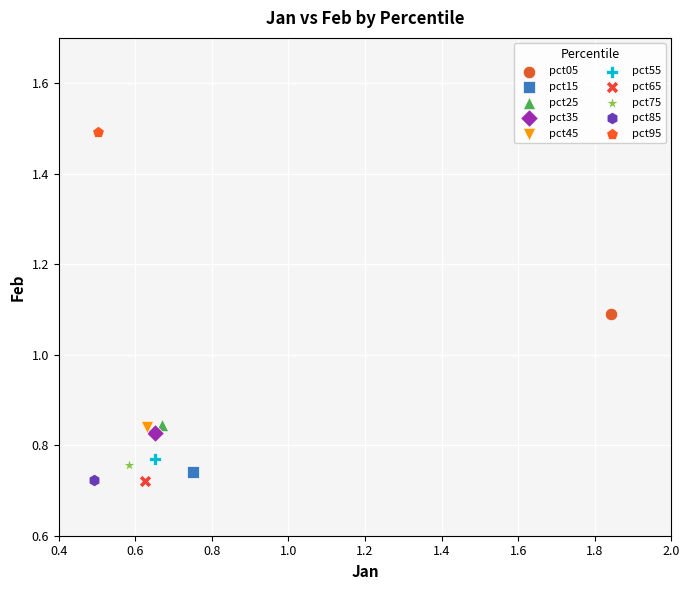

What are all the series names shown in the legend?

pct05, pct15, pct25, pct35, pct45, pct55, pct65, pct75, pct85, pct95